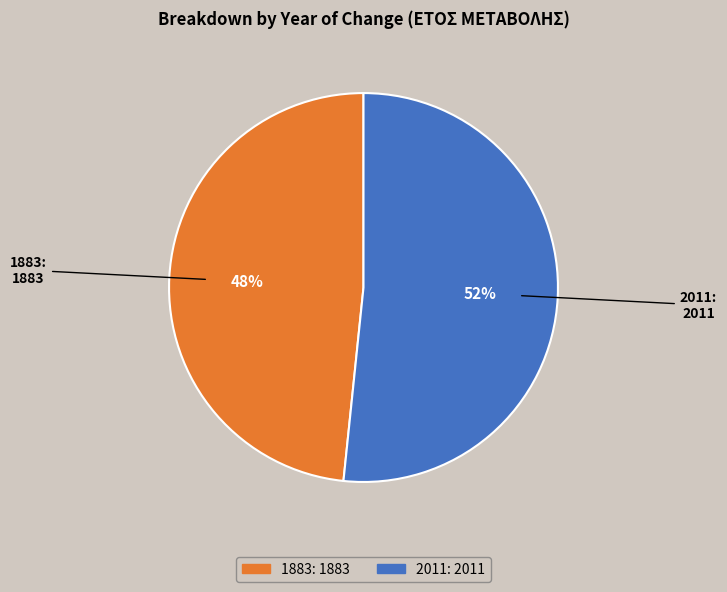

How many slices are in this pie chart?

2